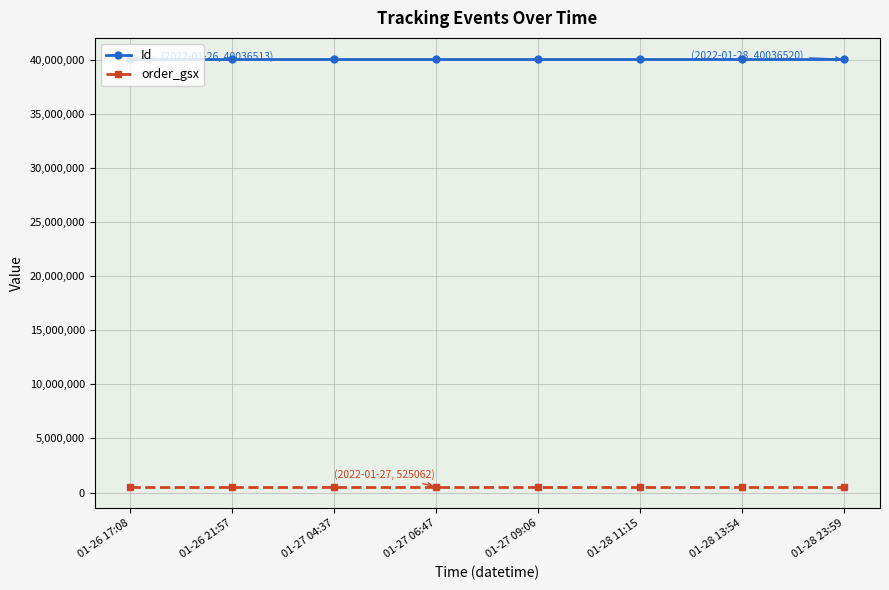

List the series in order of their overall mean, lowest first.

order_gsx, Id